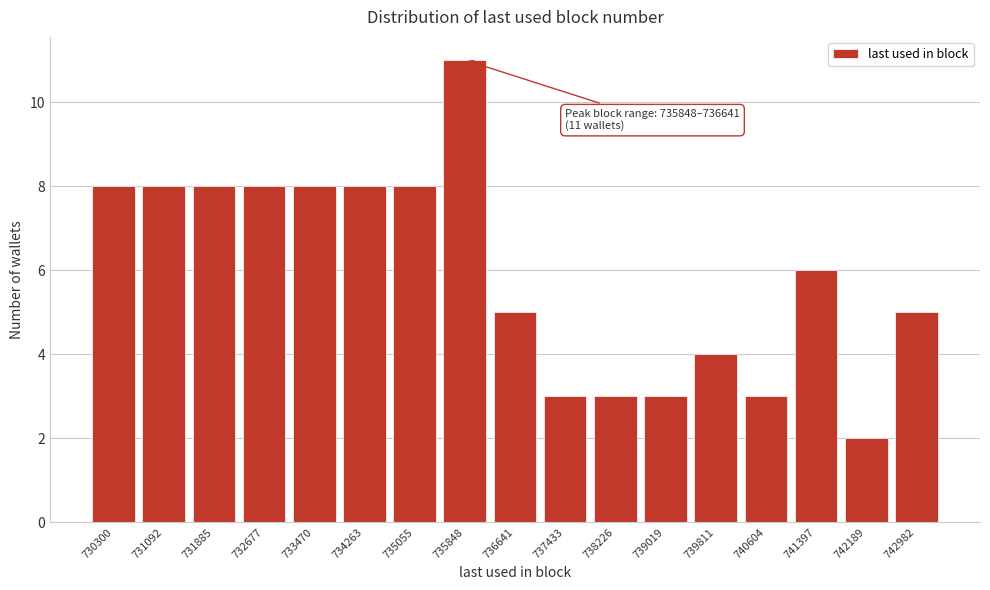

Reading left to right, extract all data points from this chart.

730300=8	731092=8	731885=8	732677=8	733470=8	734263=8	735055=8	735848=11	736641=5	737433=3	738226=3	739019=3	739811=4	740604=3	741397=6	742189=2	742982=5